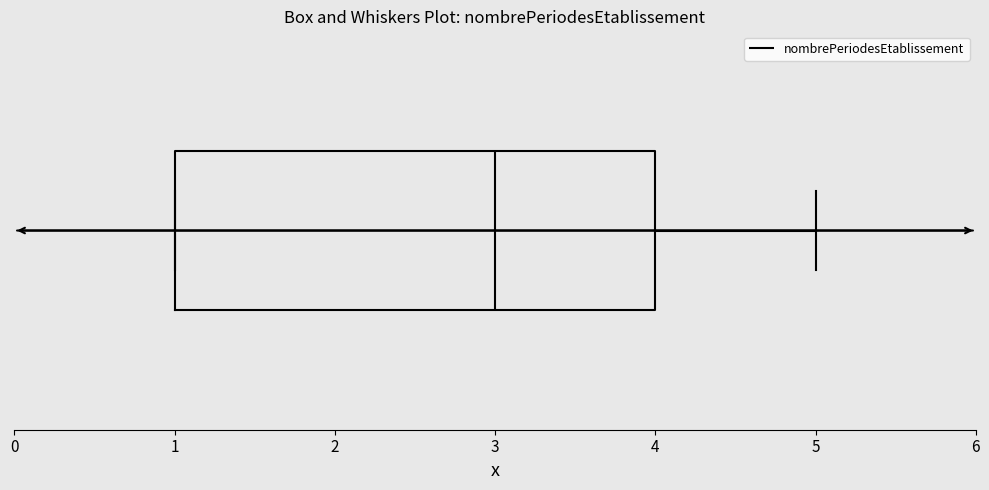

Read this box plot against the x-axis: the position of the median line, the range covered by the box, and the ends of both whiskers. The values are not printed on the chart, so give them approximately, as read against the axis.

median 3, box 1 to 4, whiskers 1 to 5